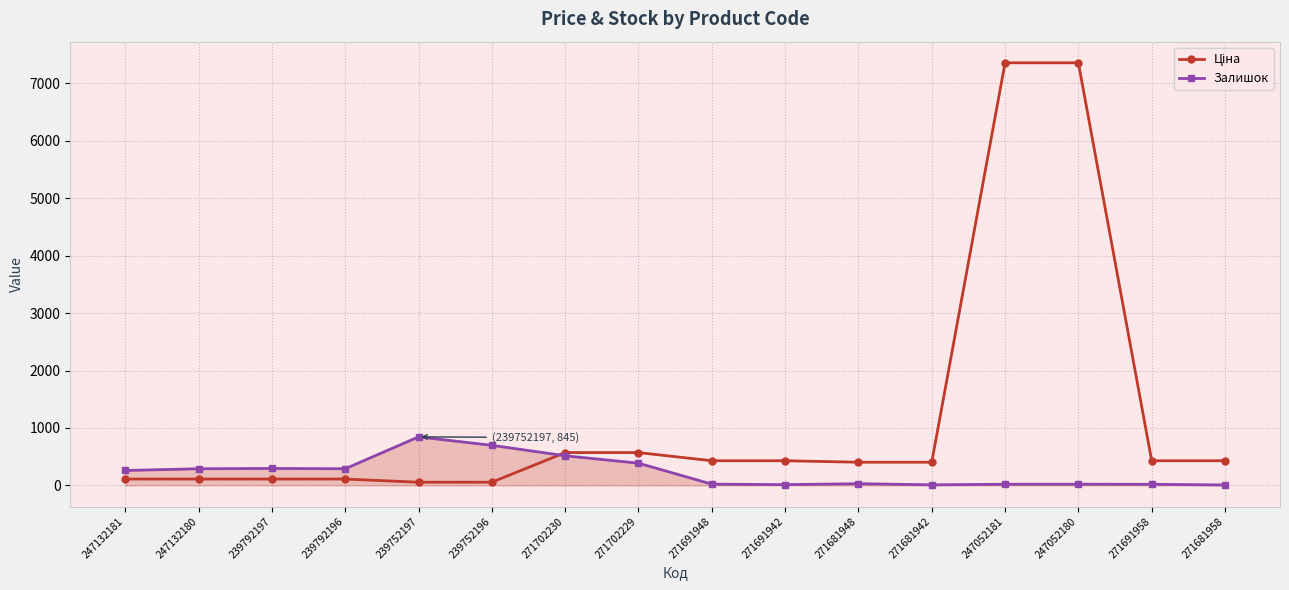

Which series changed the most between 271702230 and 271681948?

Залишок